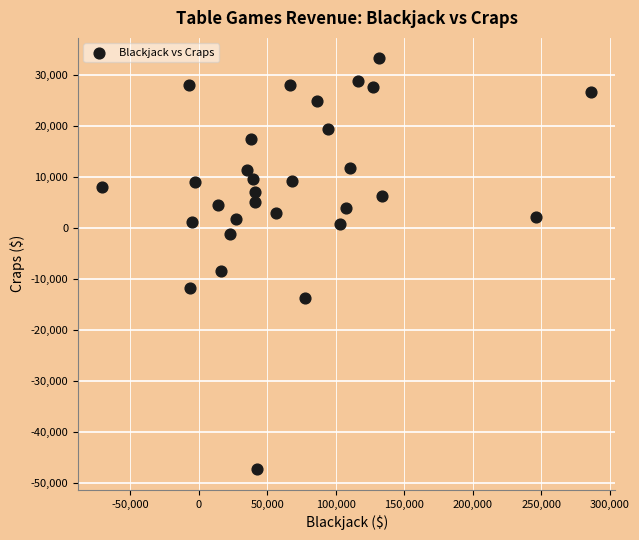

What Y value in the scatter plot is closest to -7034?

-8401